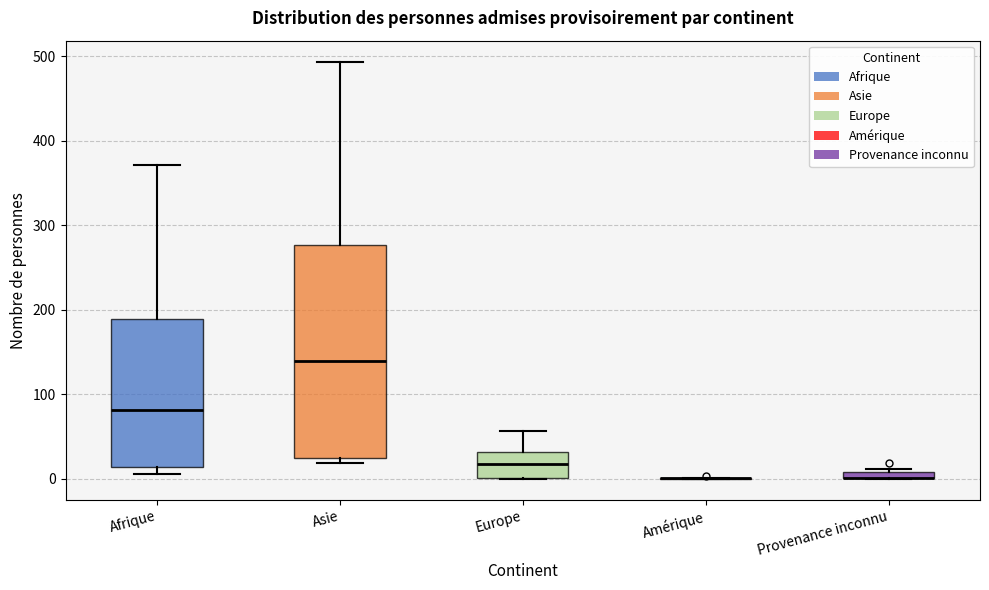

Which box is the tallest, from its lower edge to its upper edge?

Asie